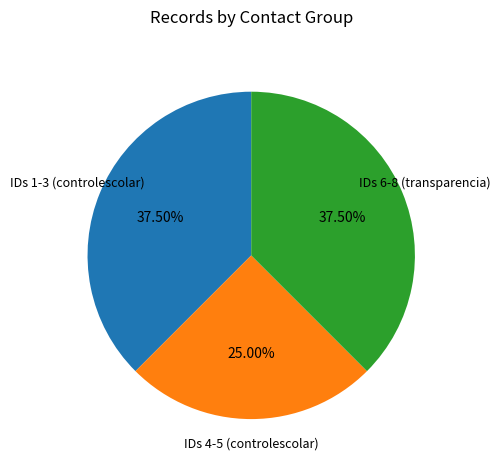

Is there any slice that represents more than half of the pie?

No